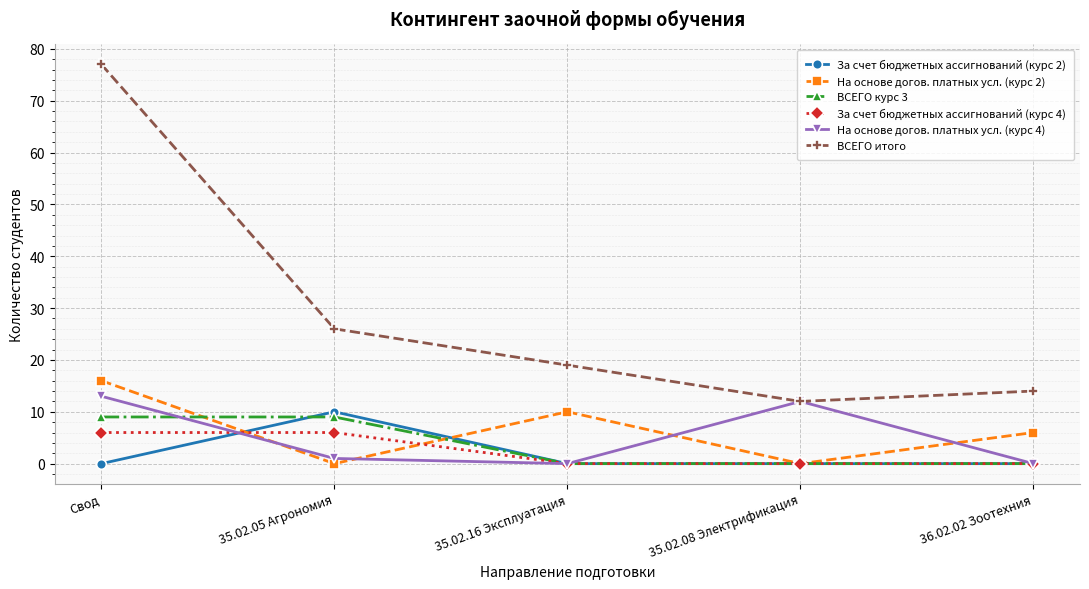

Which series has the widest spread of values?

ВСЕГО итого